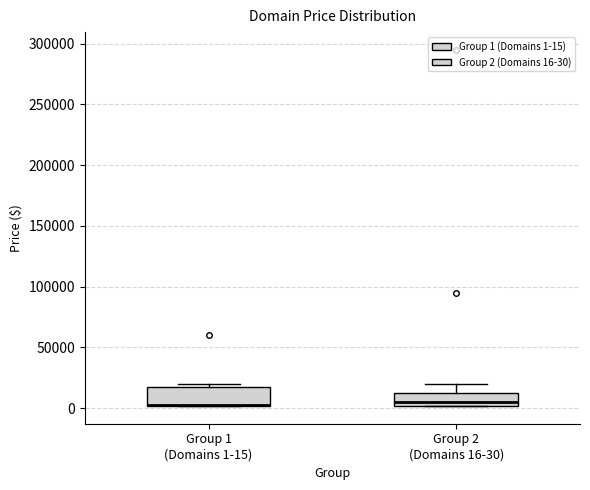

Reading left to right, transcribe this box plot: for each box, give where its median line is, the range the box spans, and where its two whiskers end, as read against the y-axis. The values are not printed on the chart, so give them approximately, as read against the axis.

Group 1 (Domains 1-15): median 5000 (drawn on the box's lower edge), box 0 to 15000, whiskers 0 to 20000
Group 2 (Domains 16-30): median 5000, box 0 to 10000, whiskers 0 to 20000